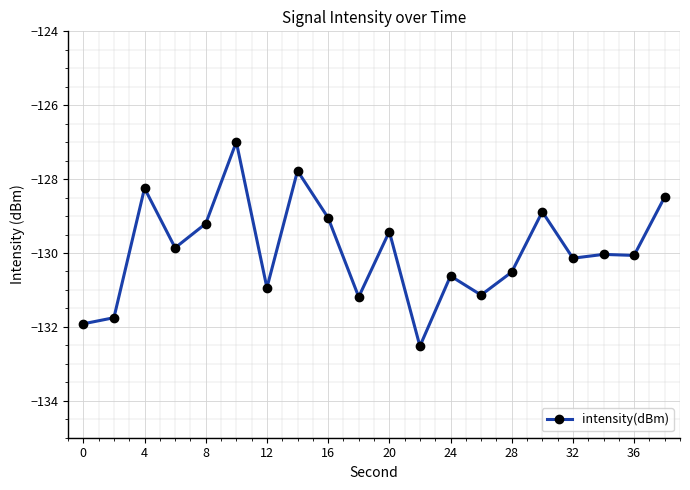

What is the value of the 3rd point from the left?

-128.2